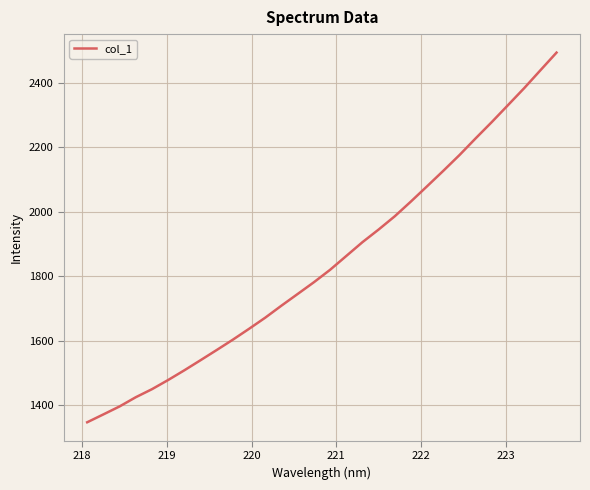

What is the difference between the maximum and minimum values?

1147.7